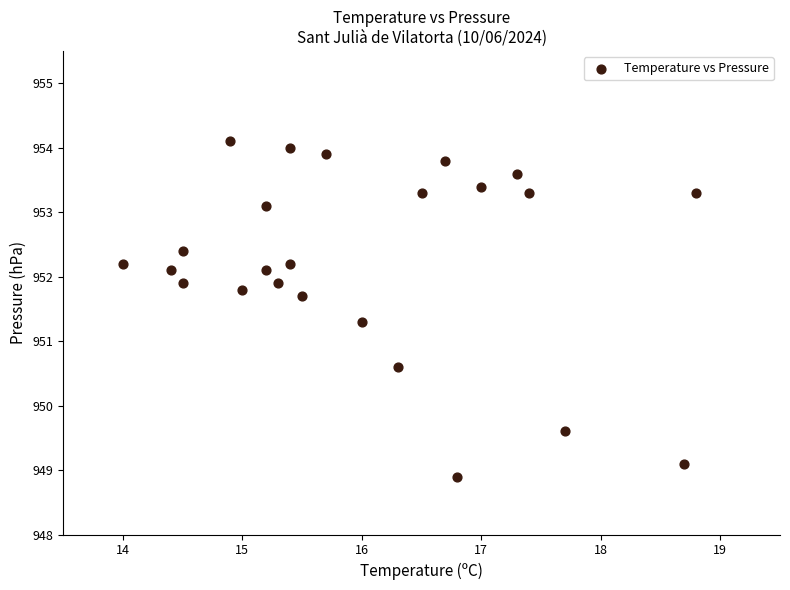

What Y value in the scatter plot is closest to 951?

951.3